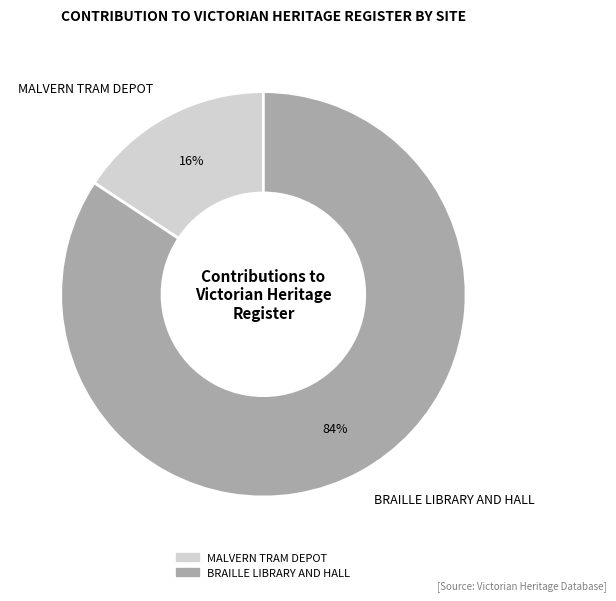

How many segments does this pie chart have?

2